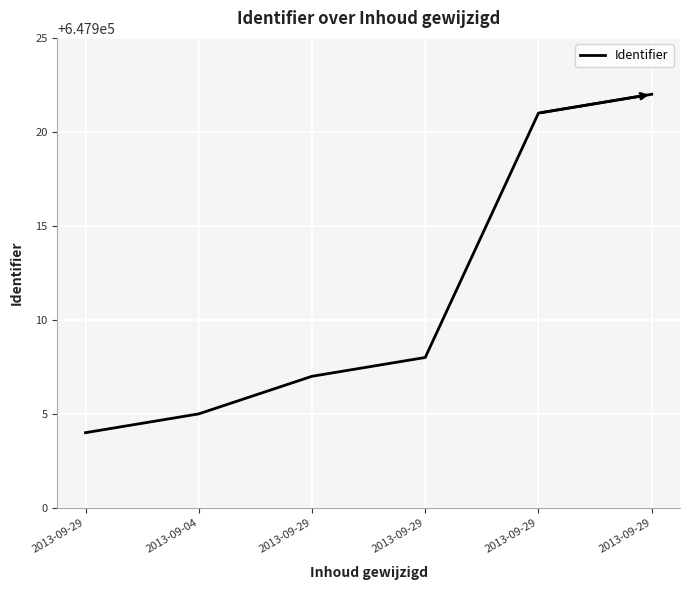

What is the ratio of the value at 2013-09-29 to the value at 2013-09-29?

1.0